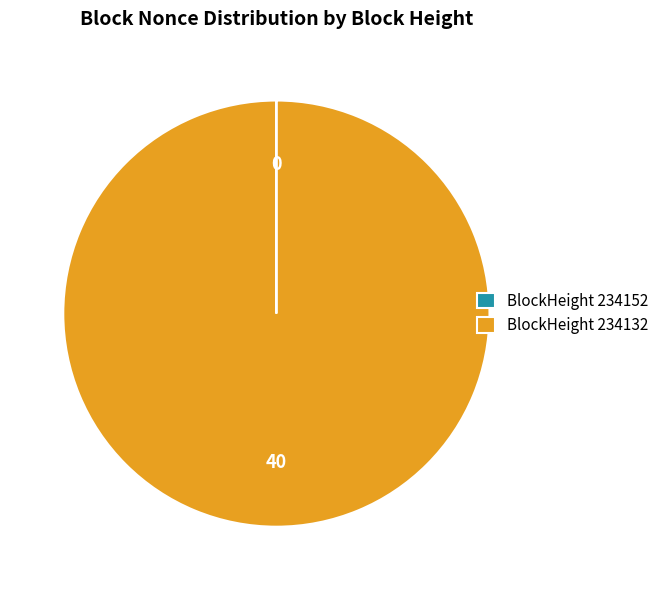

True or false: BlockHeight 234132 accounts for 100% of the total.

True